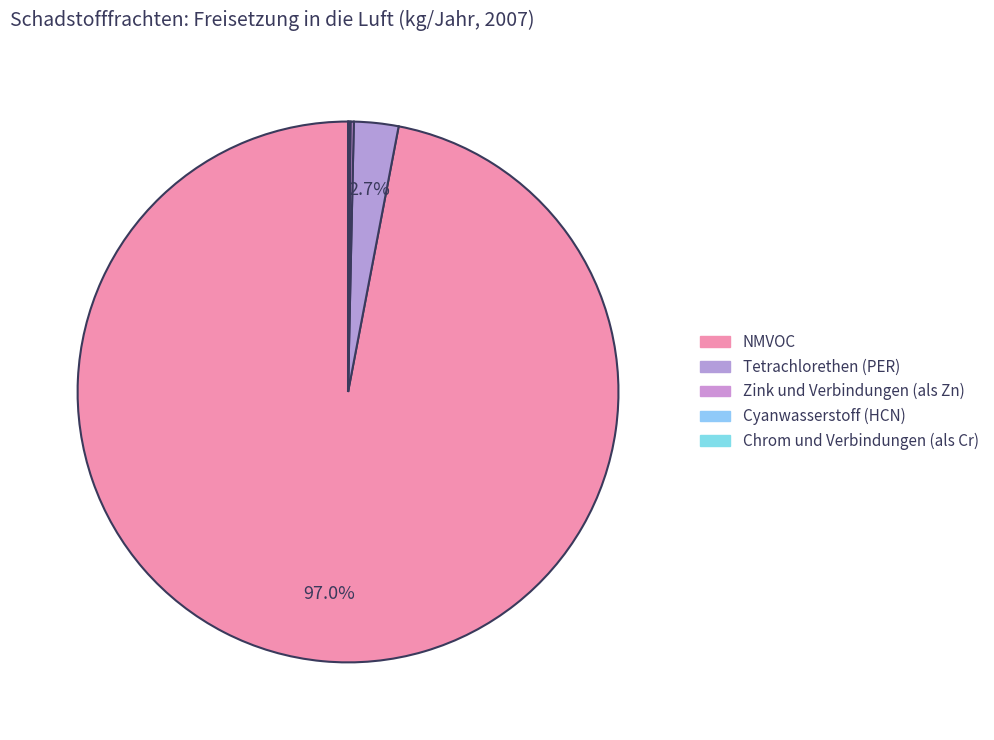

To the nearest percent, what is the average slice percentage?

20%